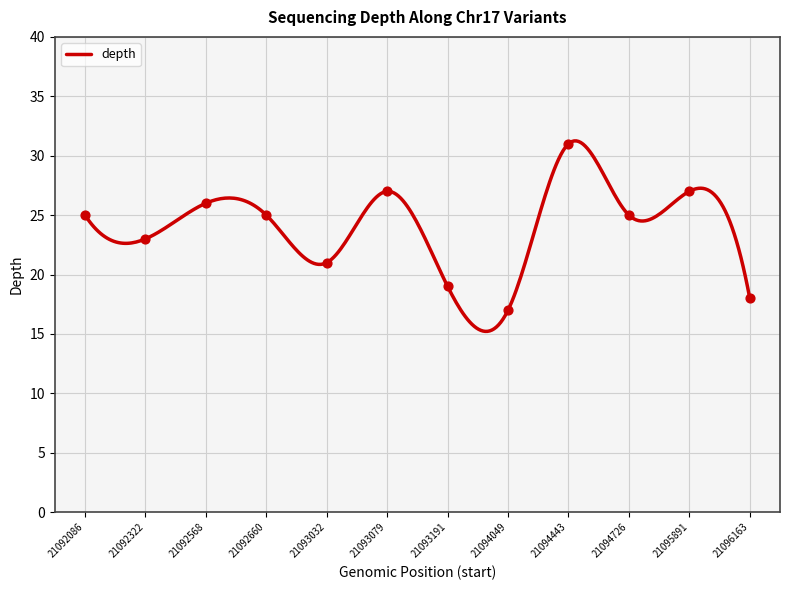

Between 21095891 and 21093191, which is larger?

21095891